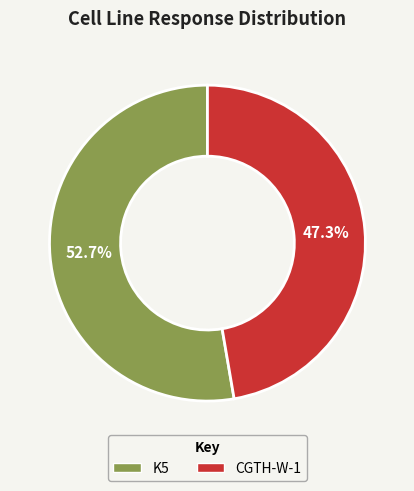

Rank the categories by value from highest to lowest.

K5, CGTH-W-1